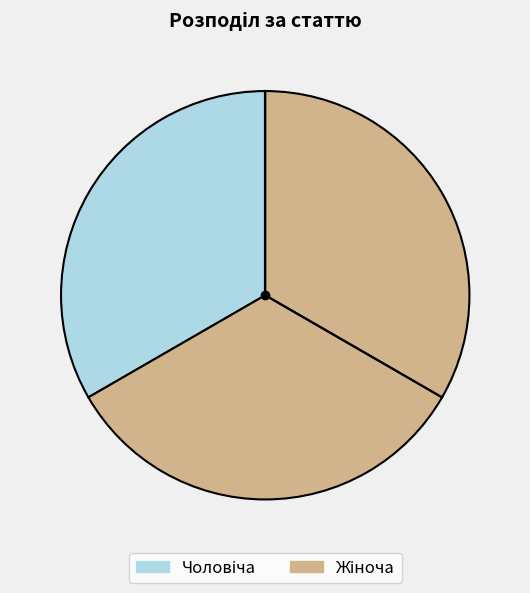

Is there a majority slice in this chart?

Yes